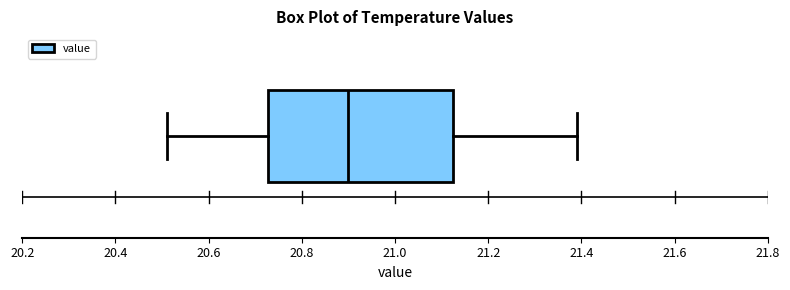

Transcribe this box plot: give where the median line is, the range the box spans, and where the two whiskers end, as read against the x-axis. The values are not printed on the chart, so give them approximately, as read against the axis.

median 20.90, box 20.72 to 21.12, whiskers 20.52 to 21.40